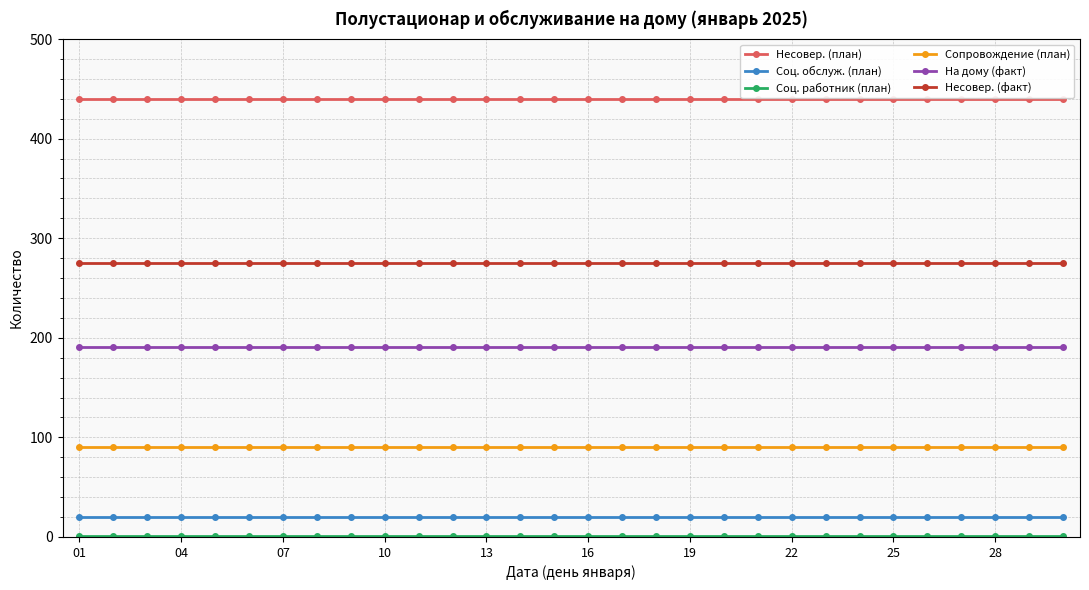

What is the sum of all На дому (факт) values?

5730